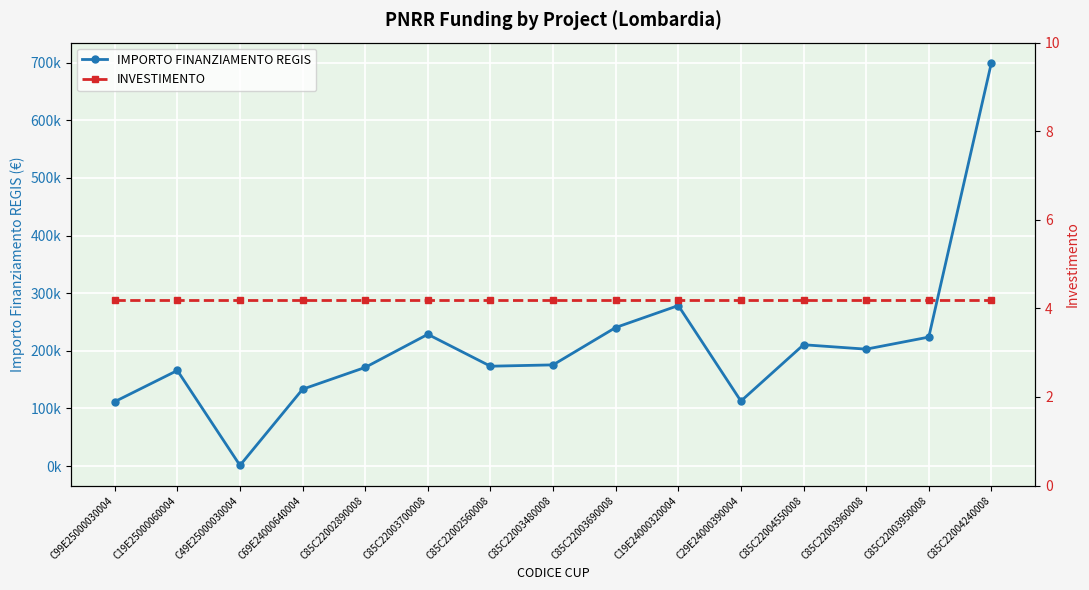

What is the value of the INVESTIMENTO point at the 5th from the left?

4.2